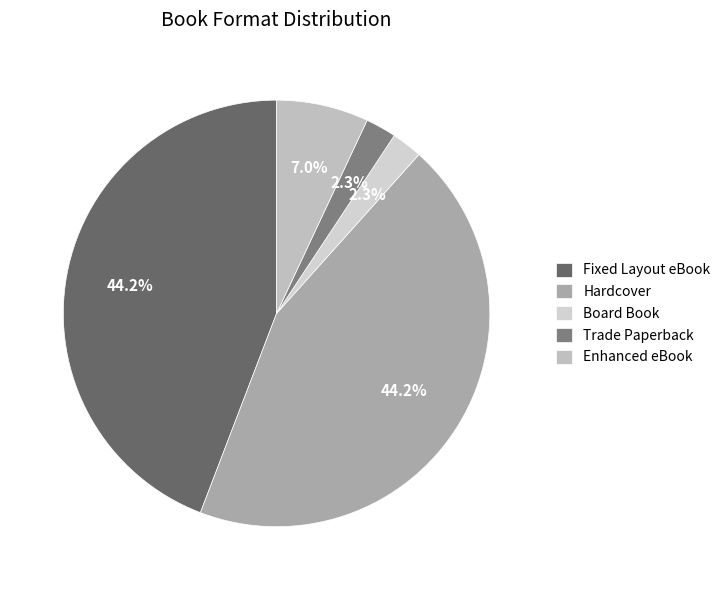

True or false: Hardcover accounts for 44% of the total.

True